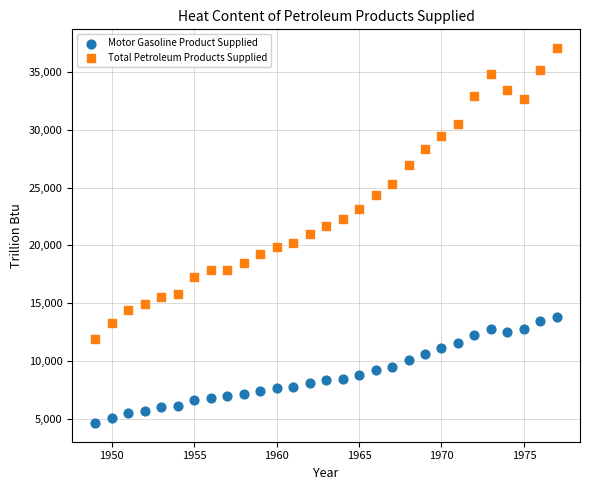

What are all the series names shown in the legend?

Motor Gasoline Product Supplied, Total Petroleum Products Supplied